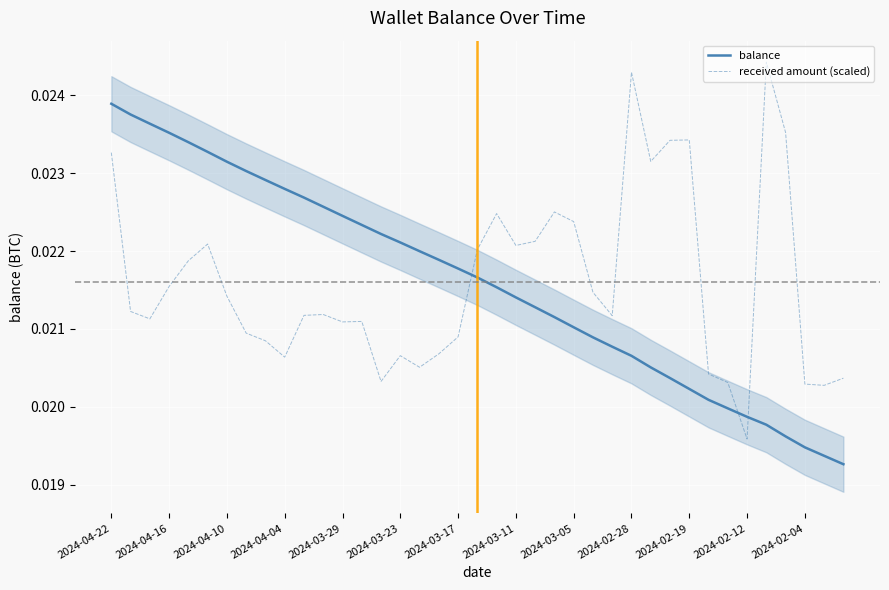

Rank the series at 31 from lowest to highest value.

balance, received amount (scaled)